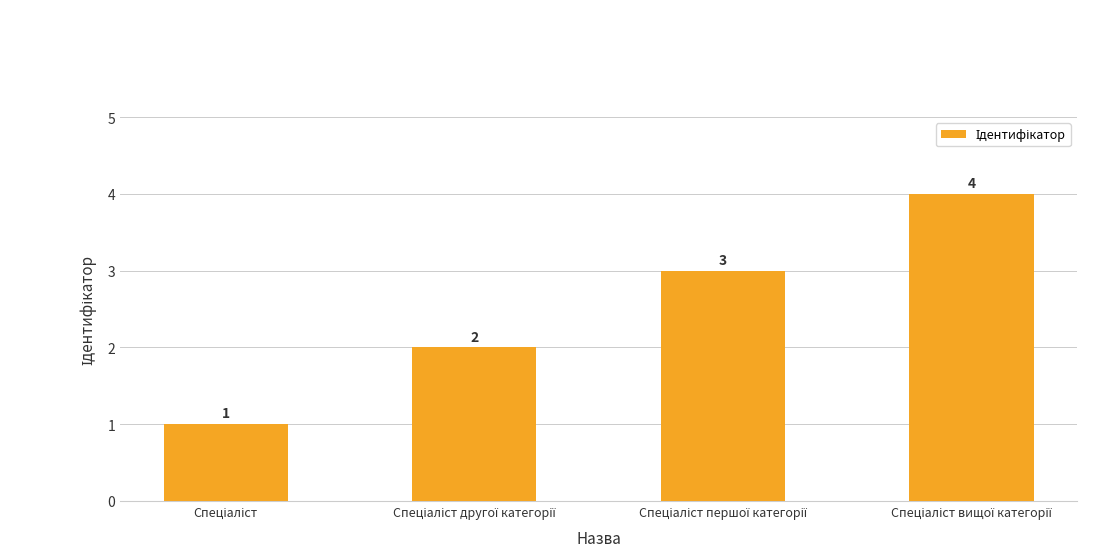

How many data points are less than 3?

2